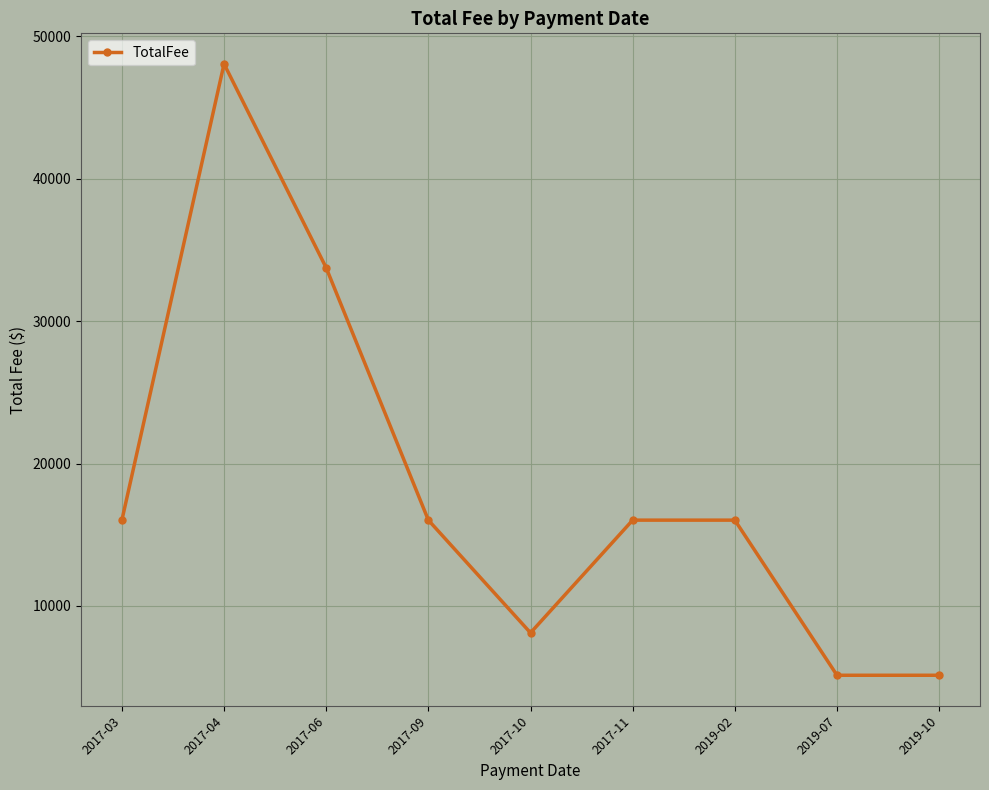

Which label corresponds to the largest value in the chart?

2017-04